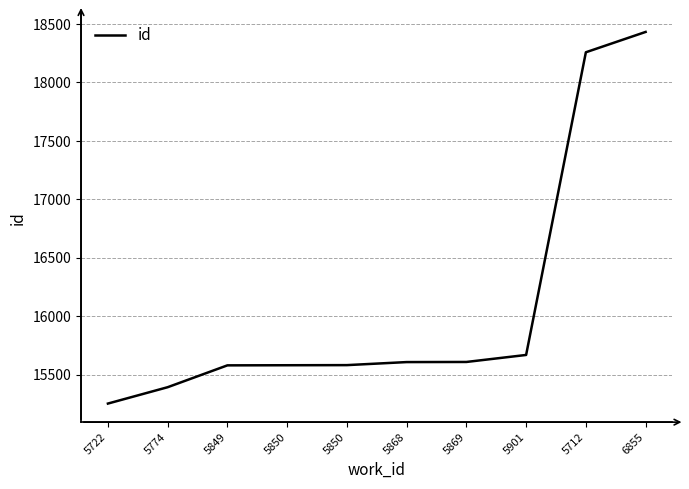

Is this an area chart (filled region under the line)?

No